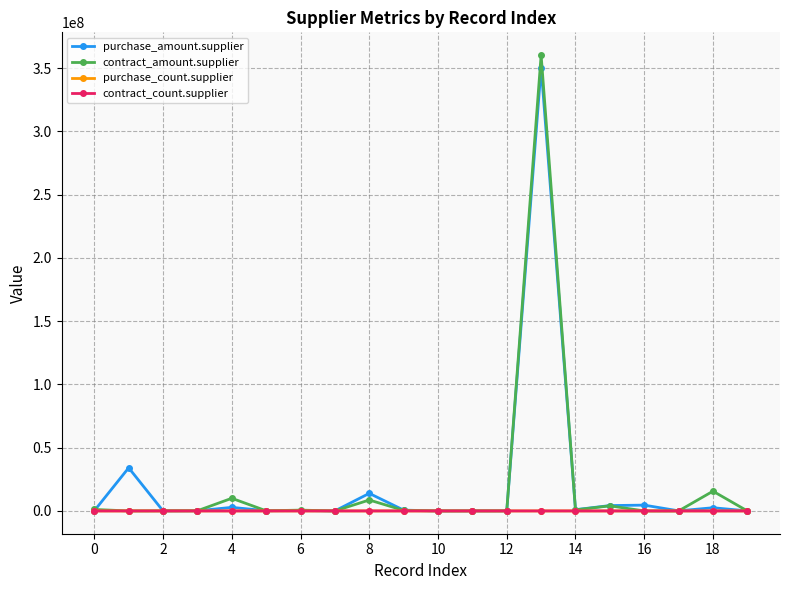

Which series has the widest spread of values?

contract_amount.supplier